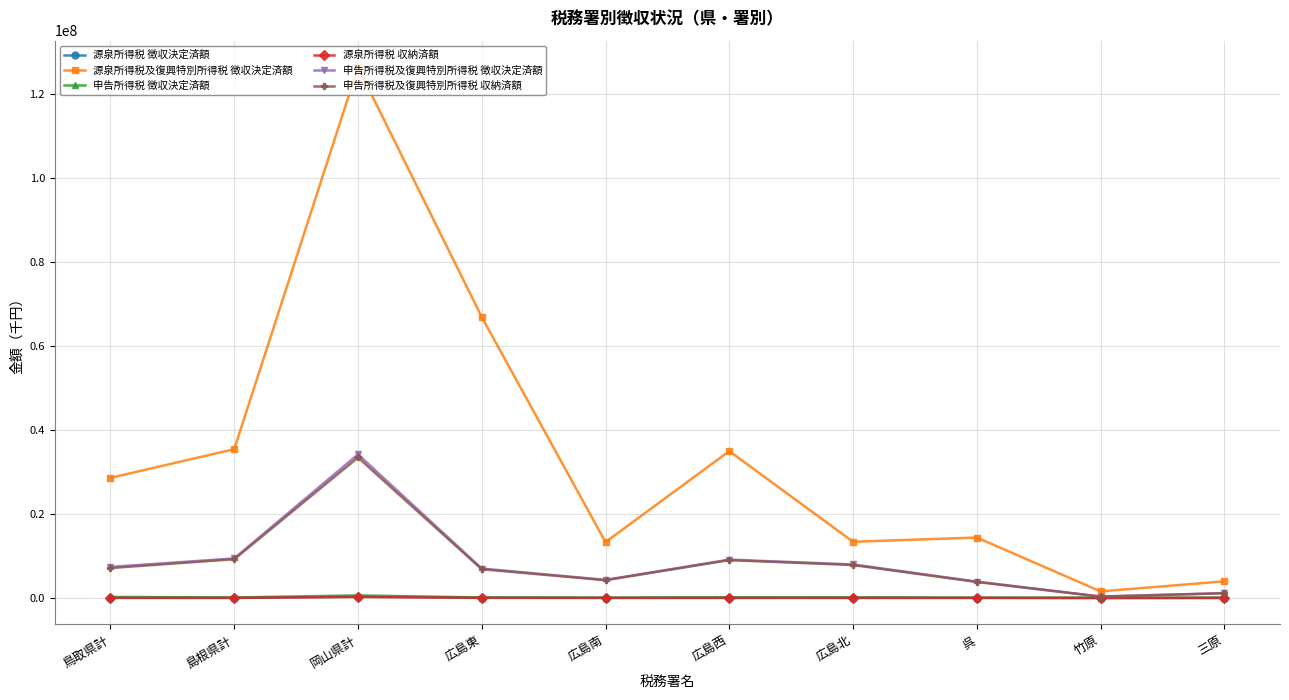

True or false: 源泉所得税及復興特別所得税 徴収決定済額 and 申告所得税及復興特別所得税 徴収決定済額 intersect in this chart.

False